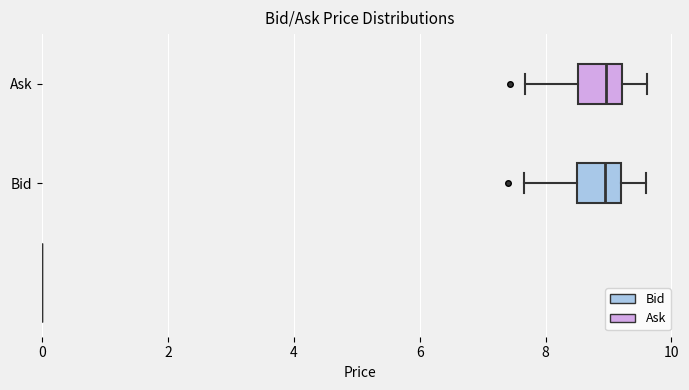

Where does the left whisker of the box for Ask end on the x-axis? The values are not printed on the chart, so give them approximately, as read against the axis.

7.6